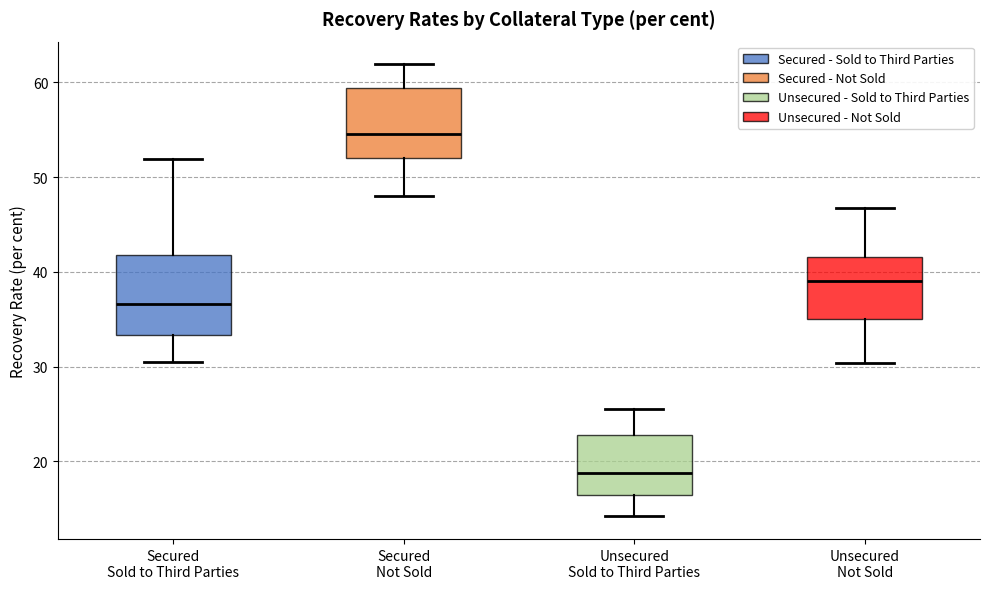

Comparing the boxes themselves (not the whiskers), which one is the tallest?

Secured Sold to Third Parties